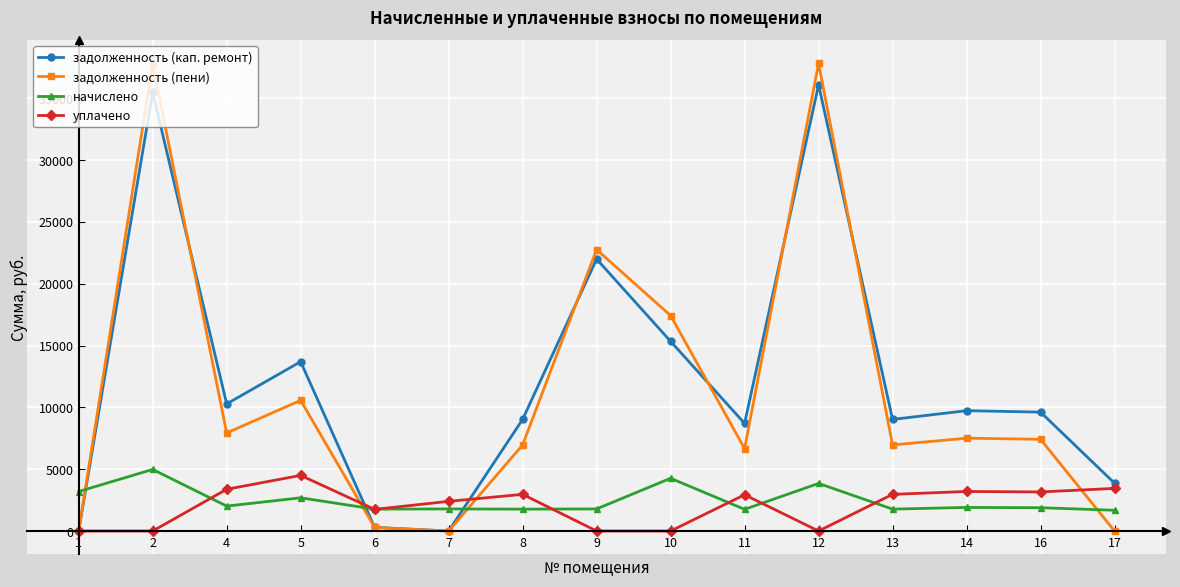

True or false: начислено and уплачено cross at least once.

True